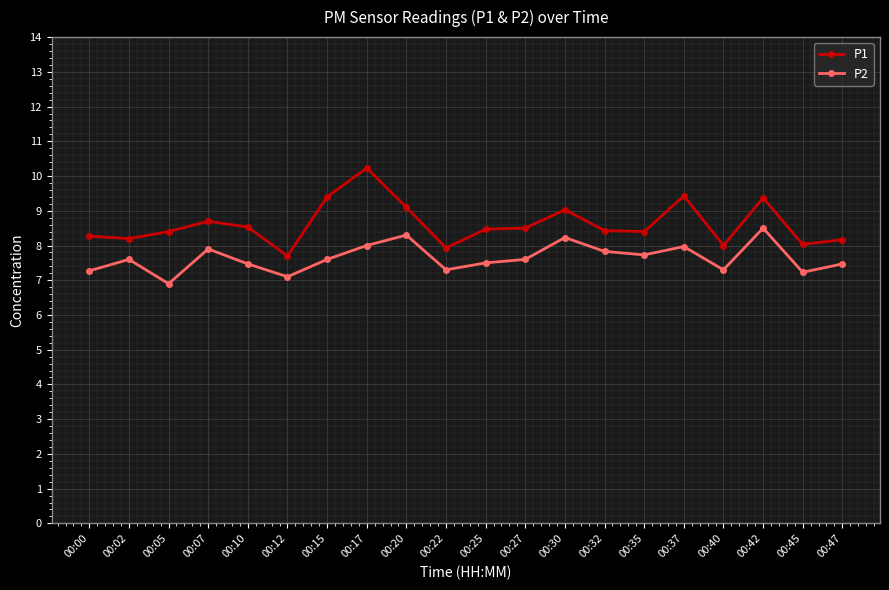

What is the greatest value displayed?

10.2